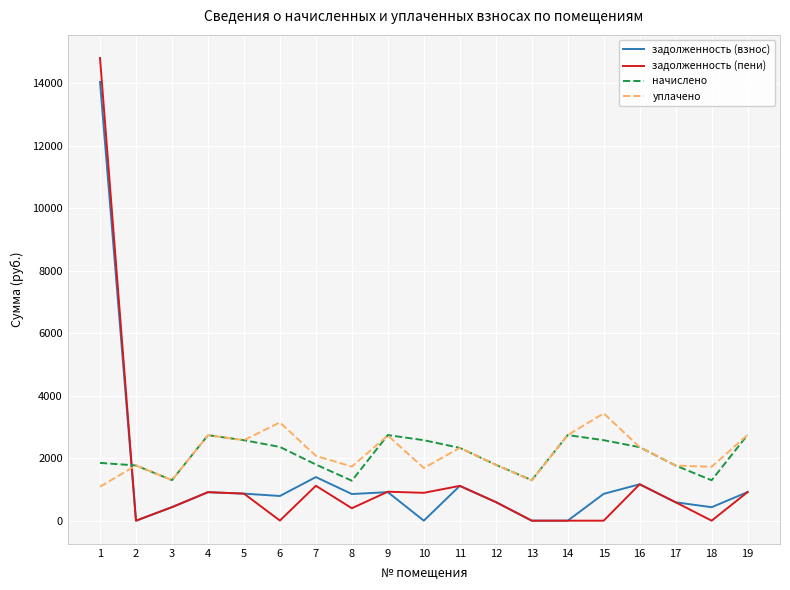

What is the lowest value of the уплачено series?

1085.3